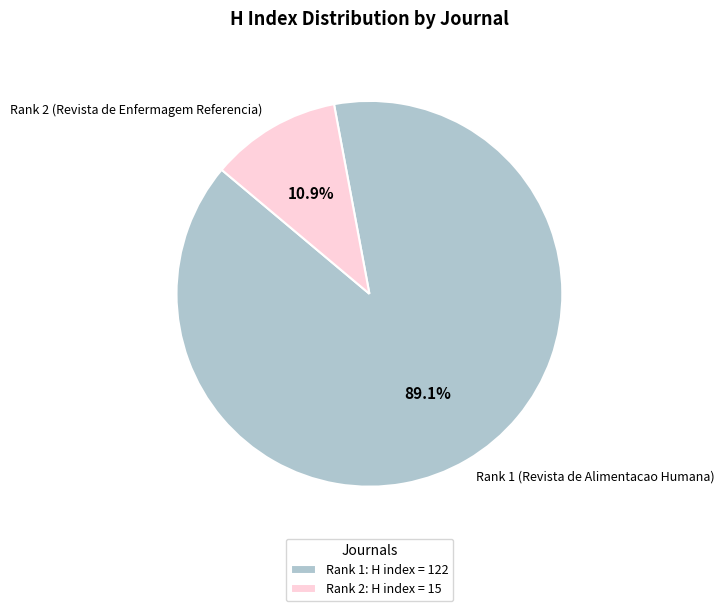

What is the ratio of the value at Rank 2 (Revista de Enfermagem Referencia) to the value at Rank 1 (Revista de Alimentacao Humana)?

0.1